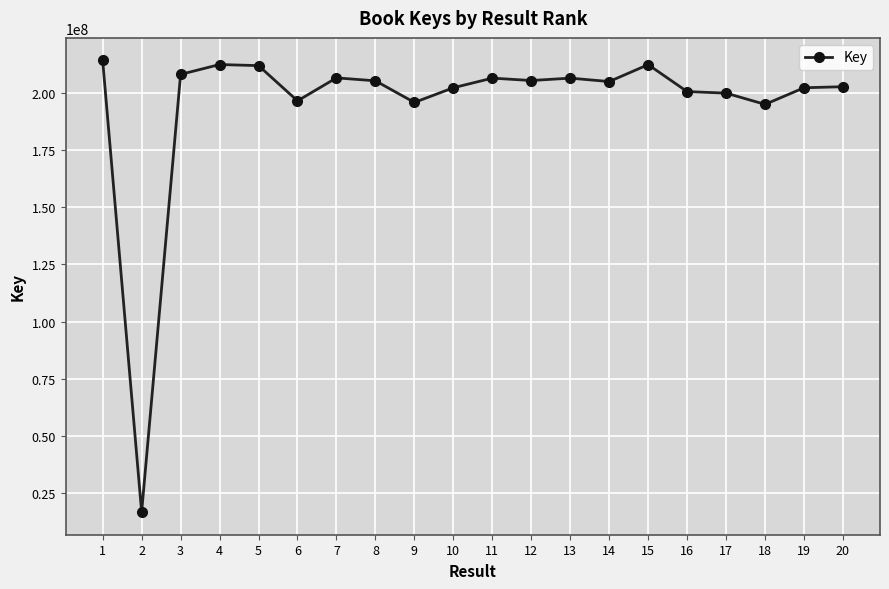

How many values are below 205327818?

10